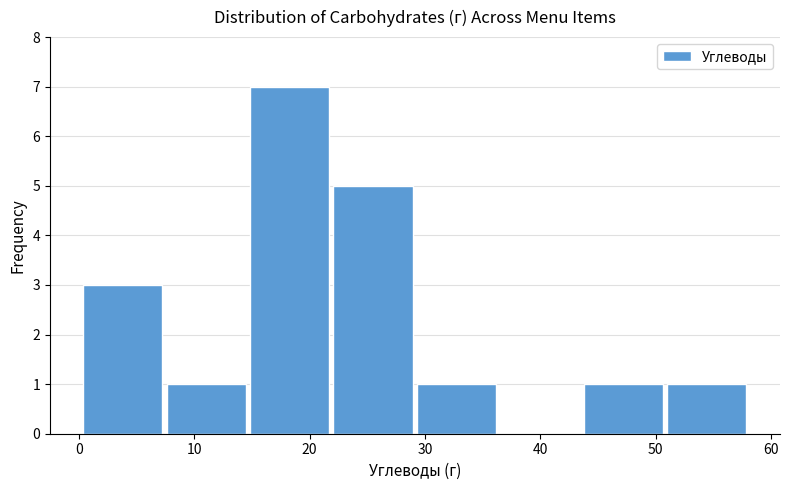

What is the height of the bar covering 22 to 29 on the x-axis? Neither the bar edges nor the heights are printed on the chart, so give them approximately, as read against the axes.

5